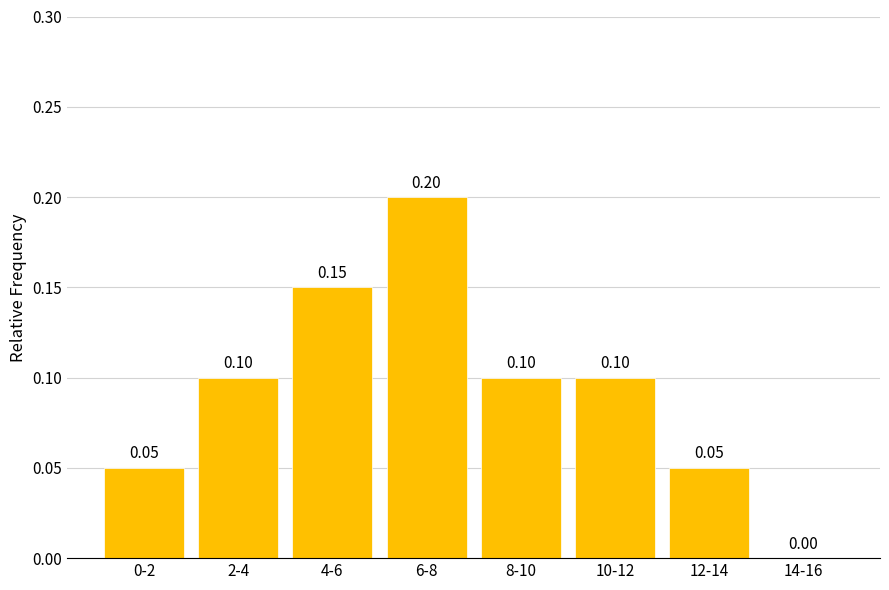

Between 10-12 and 4-6, which is larger?

4-6